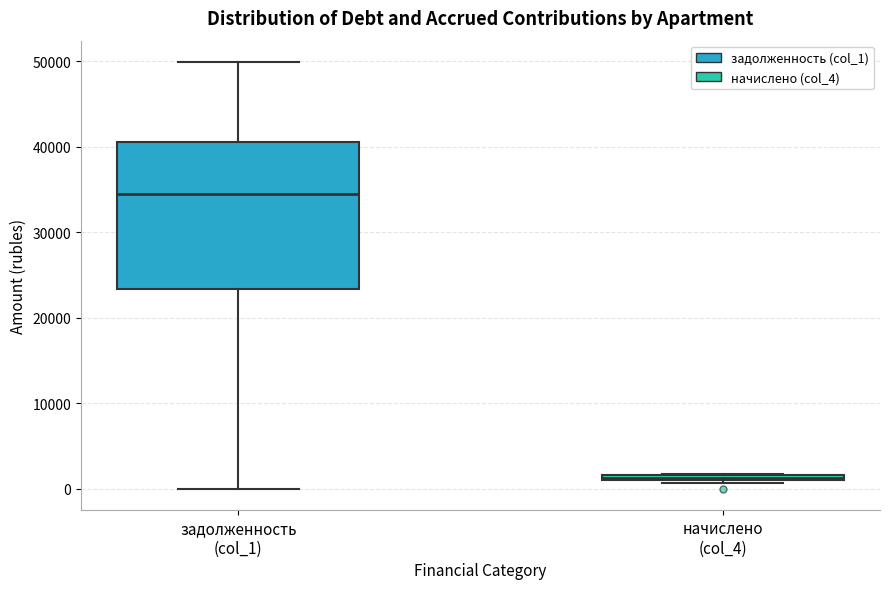

Which box has the highest median line?

задолженность (col_1)